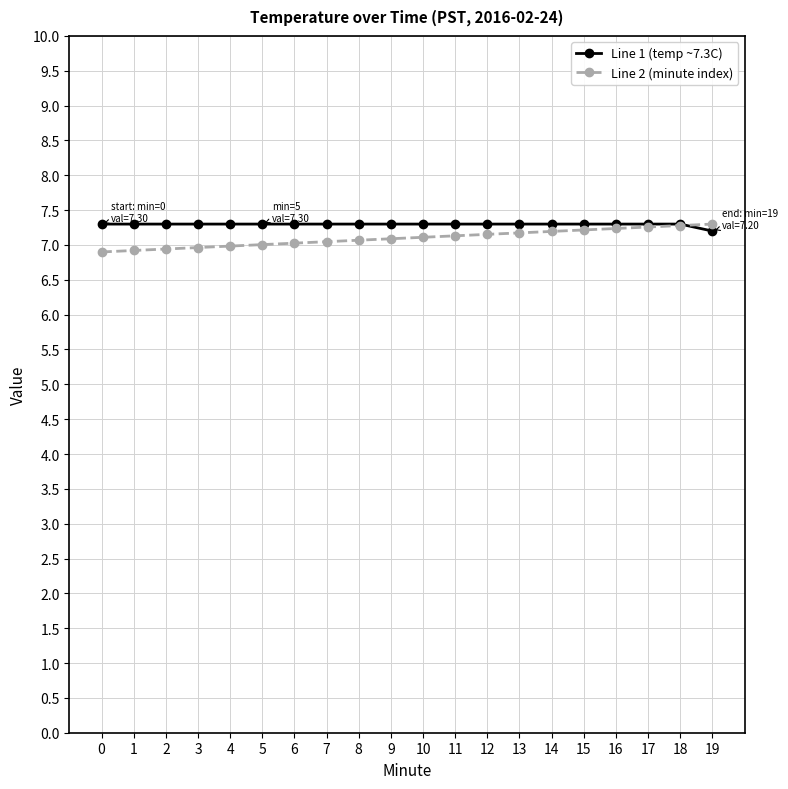

Is it true that Line 2 (minute index) equals 10.5 at 2?

False